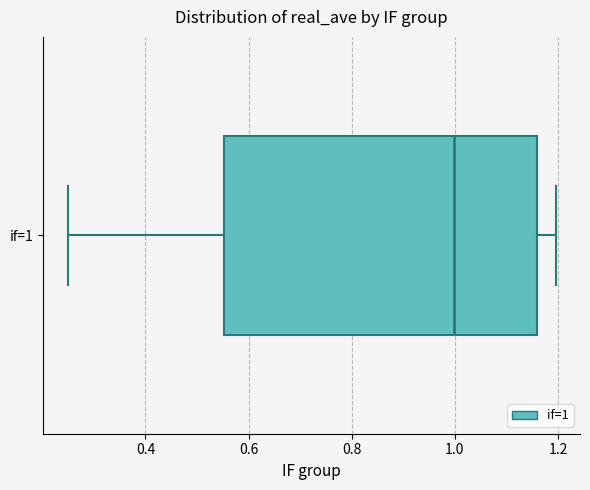

Where does the left whisker of the box for if=1 end on the x-axis? The values are not printed on the chart, so give them approximately, as read against the axis.

0.24